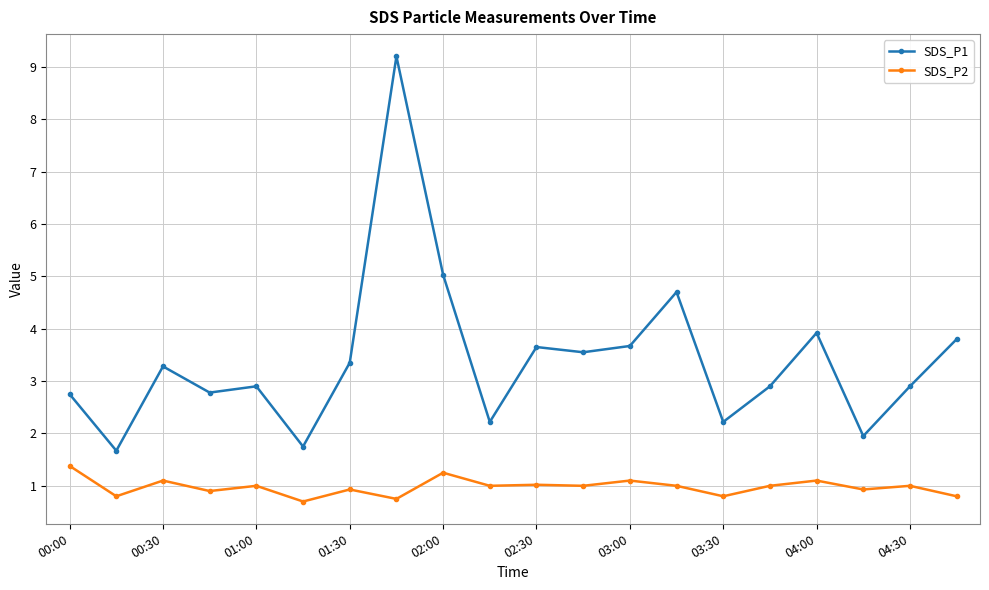

What is the maximum value shown in the chart?

9.2